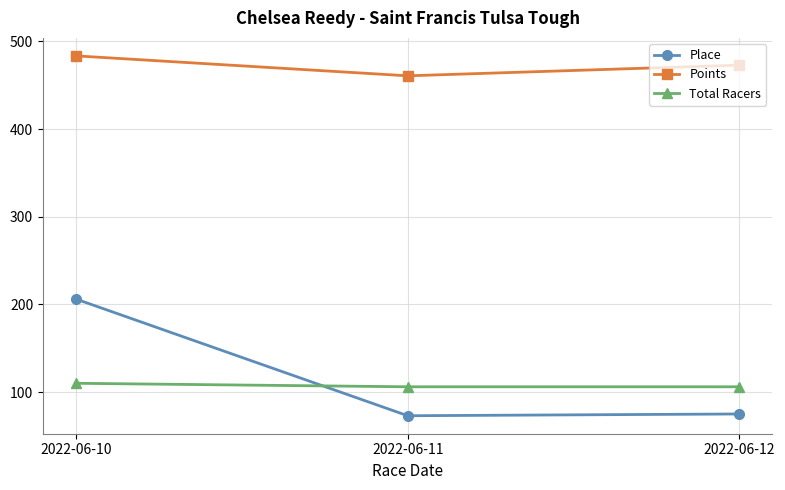

The value of Place at 2022-06-10 is 49.4. True or false?

False